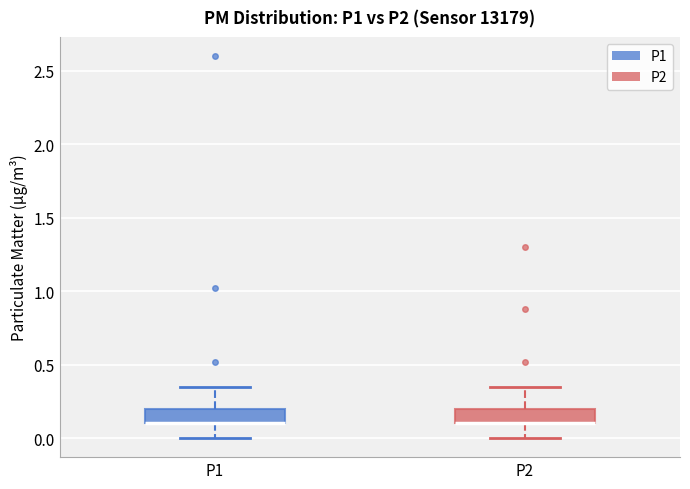

Reading left to right, transcribe this box plot: for each box, give where its median line is, the range the box spans, and where its two whiskers end, as read against the y-axis. The values are not printed on the chart, so give them approximately, as read against the axis.

P1: median 0.10 (drawn on the box's lower edge), box 0.10 to 0.20, whiskers 0.00 to 0.35
P2: median 0.10 (drawn on the box's lower edge), box 0.10 to 0.20, whiskers 0.00 to 0.35